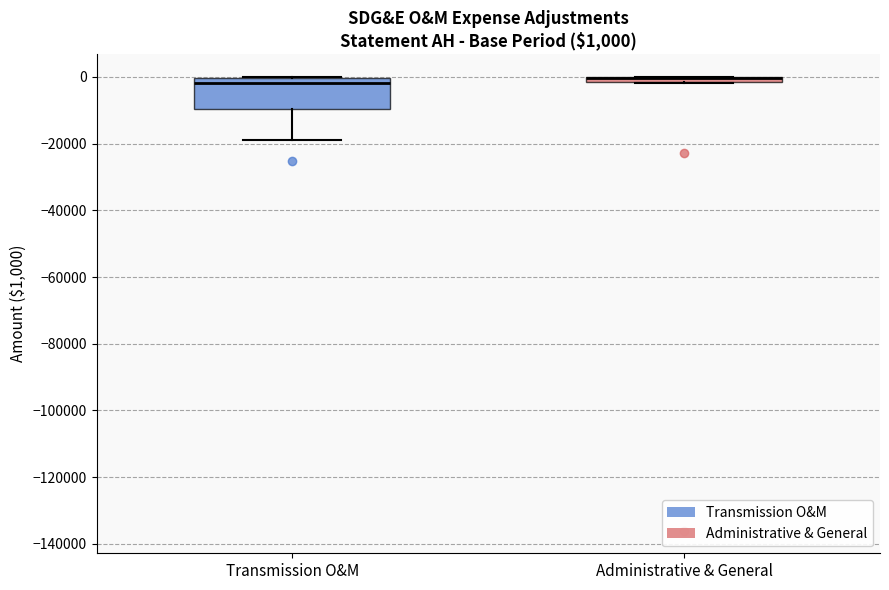

Comparing the boxes themselves (not the whiskers), which one is the tallest?

Transmission O&M